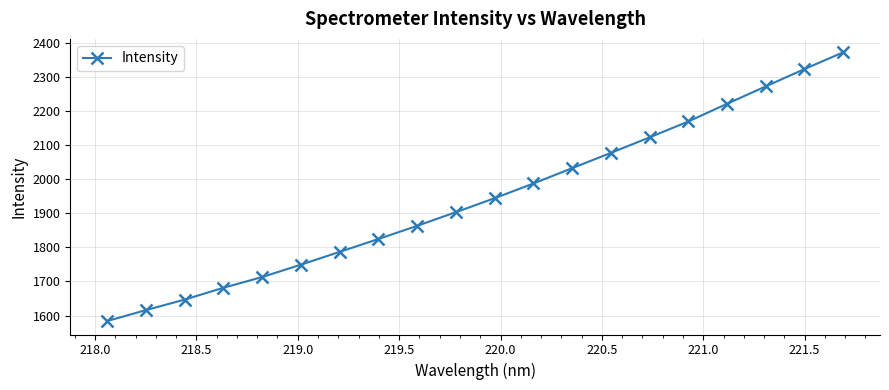

Reading left to right, what are all the values shown in this chart?

1583.7	1615.8	1646.7	1681.5	1713.0	1749.3	1786.9	1824.7	1863.4	1903.6	1944.6	1987.8	2032.8	2077.7	2123.3	2170.0	2221.9	2273.0	2324.0	2373.1